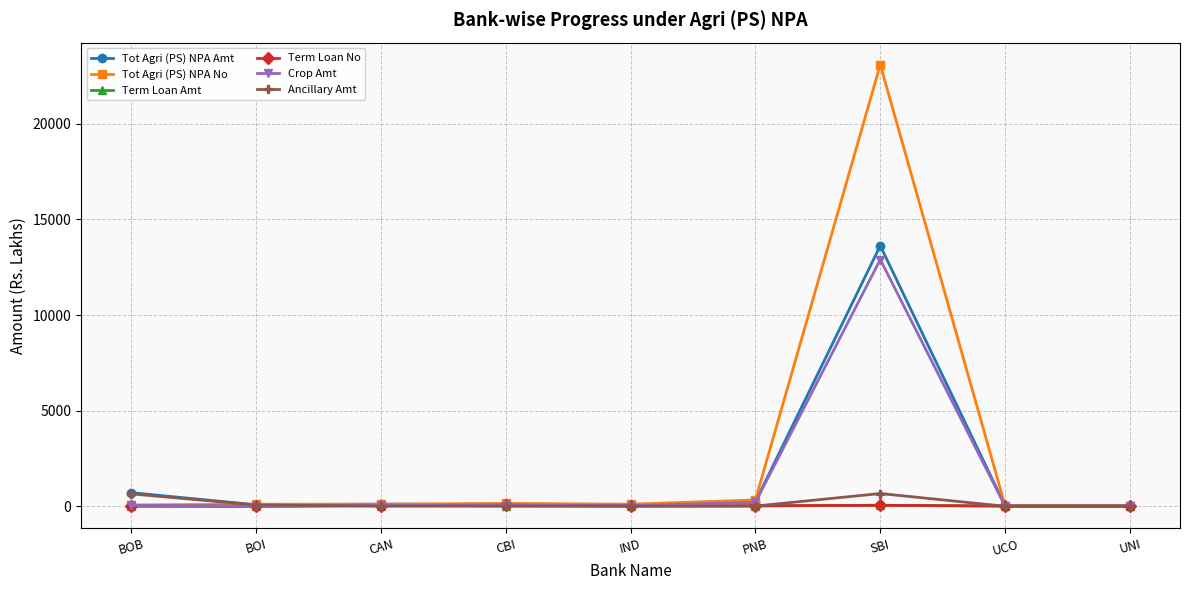

Which series has the widest spread of values?

Tot Agri (PS) NPA No